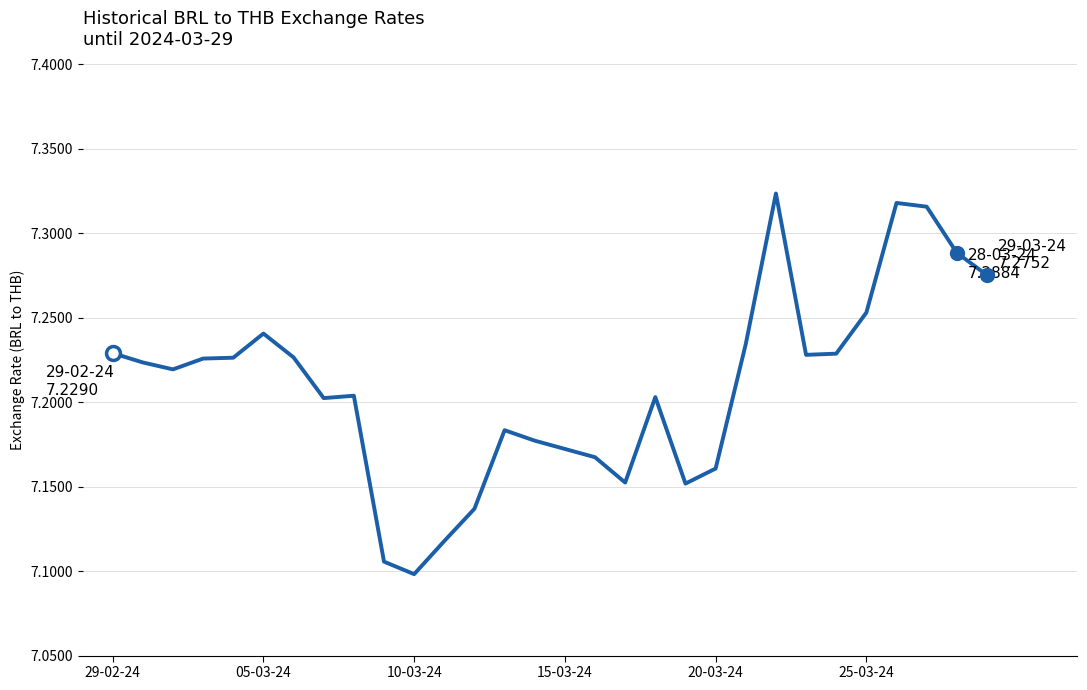

Does the chart have visible grid lines?

Yes